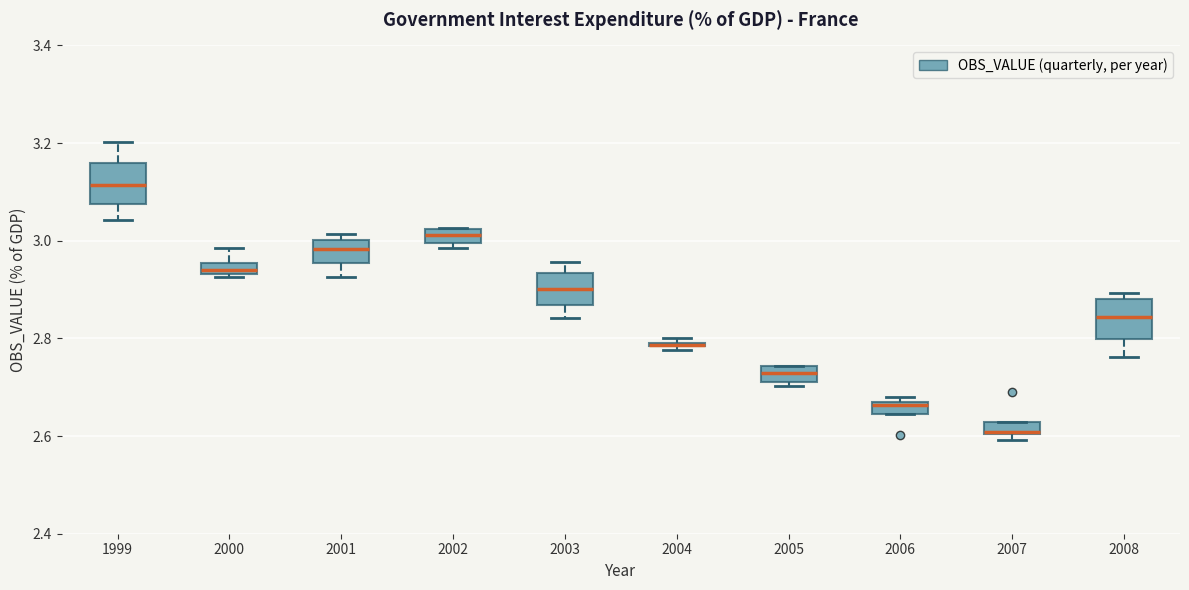

Where is the upper edge of the box at x = 2002 on the y-axis? The values are not printed on the chart, so give them approximately, as read against the axis.

3.02